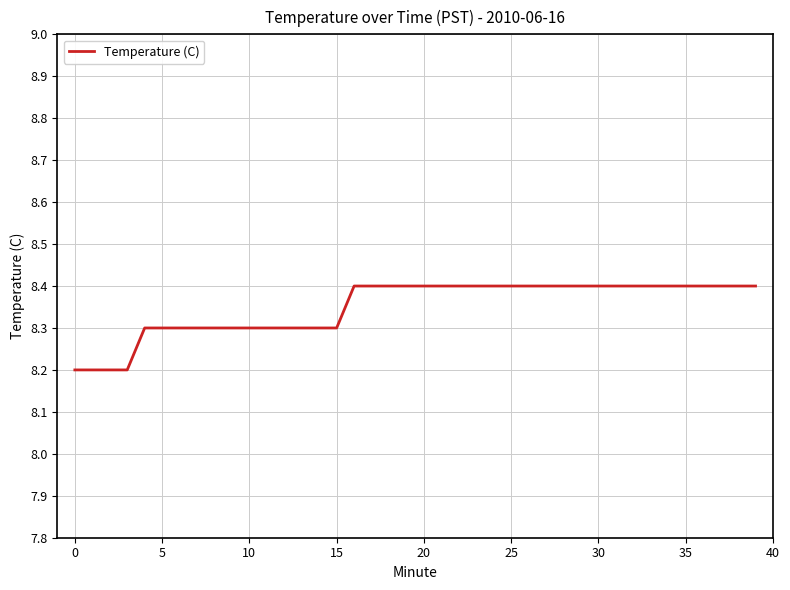

What is the smallest value displayed?

8.2